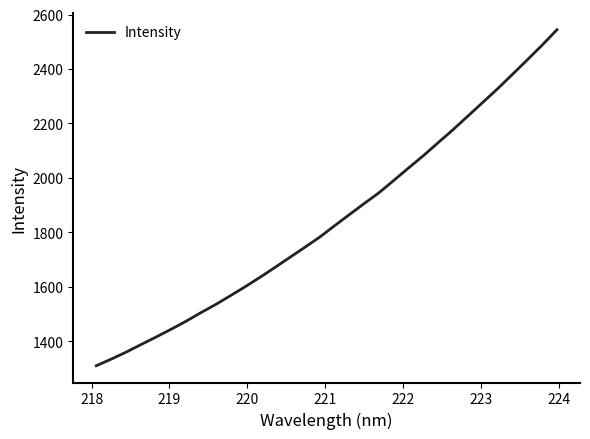

What is the difference between the maximum and minimum values?

1234.5